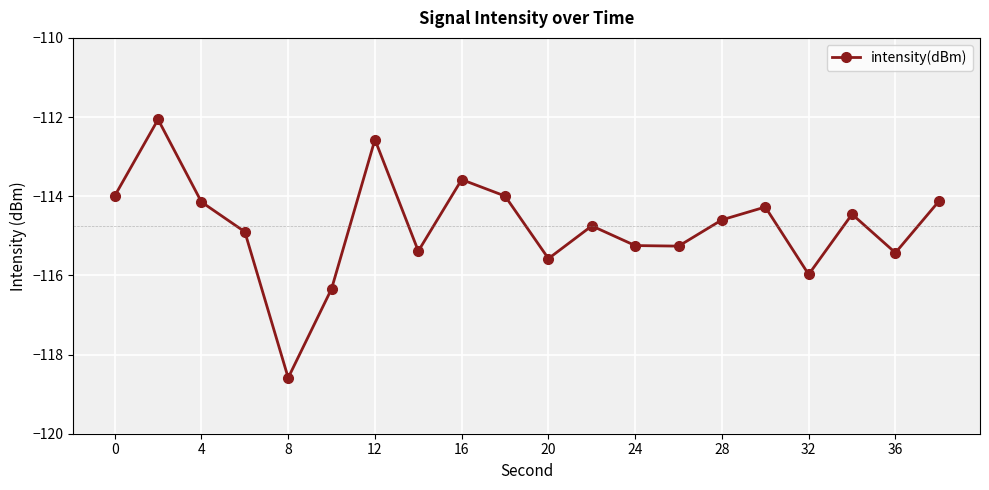

How many interior local peaks (higher than both neighbors) does the data have?

6